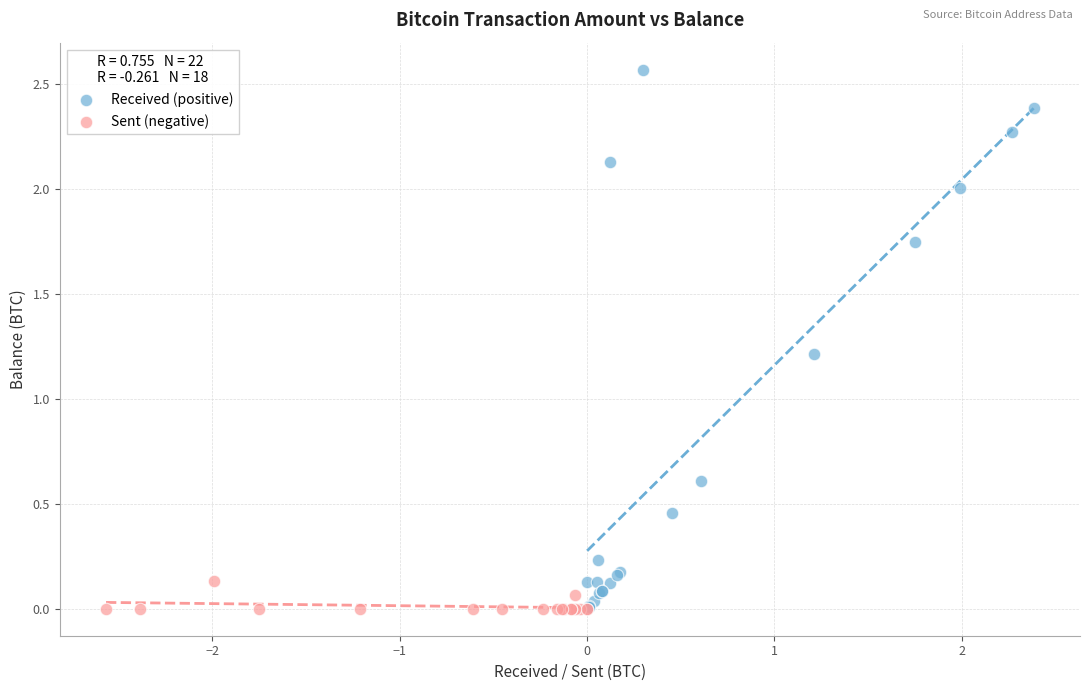

Which series has the widest spread of Y values?

Received (positive)